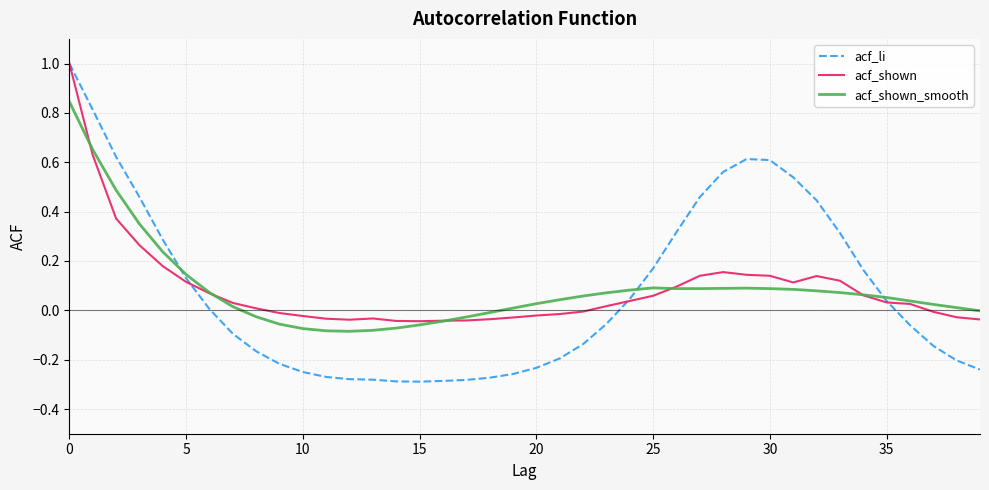

What is the maximum value shown in the chart?

1.0